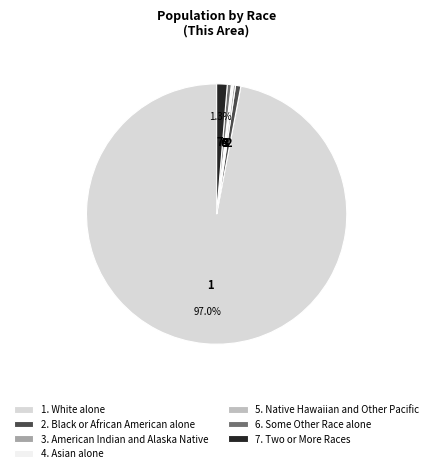

What percentage is NOT represented by 7. Two or More Races?

98.7%